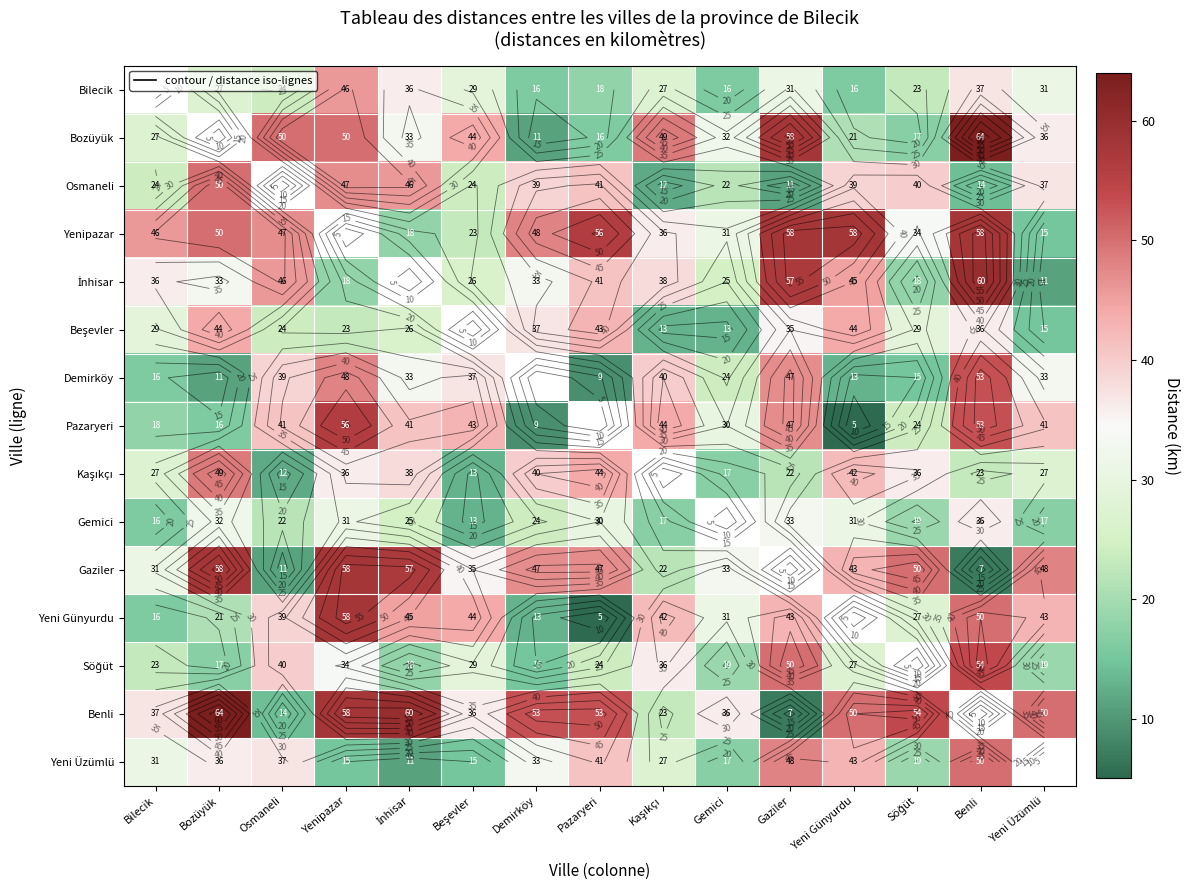

True or false: Gaziler has a value of 36.1 at Bozüyük.

False